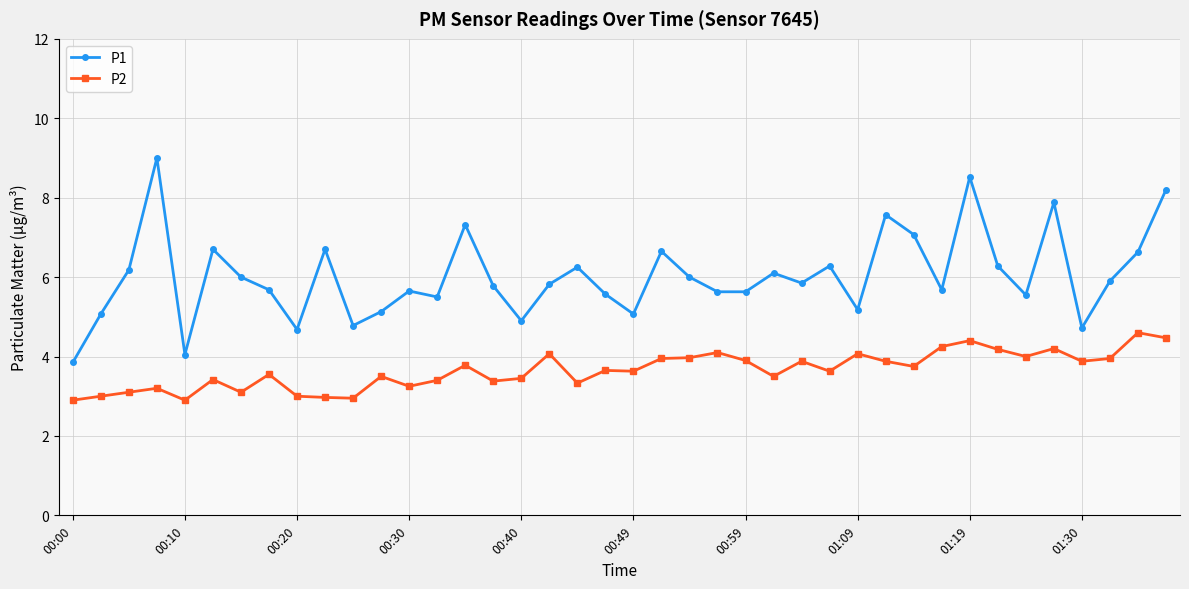

What is the difference between the second highest and second lowest values in the P2 series?

1.6